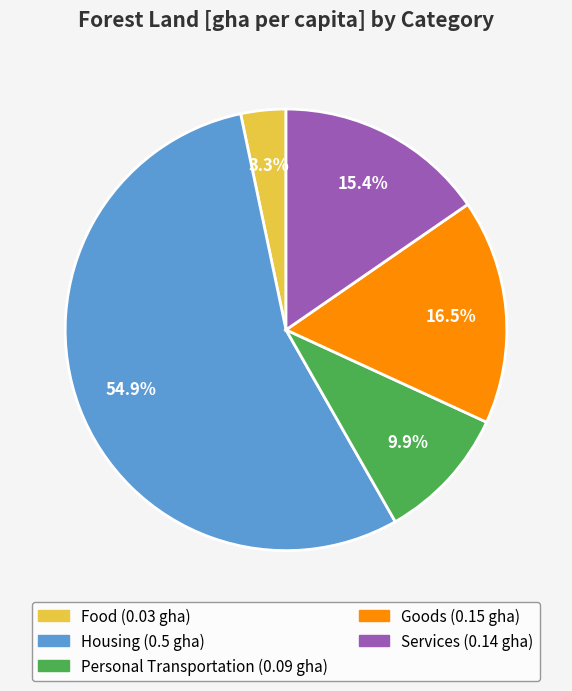

What portion of the pie excludes Goods?

83.5%